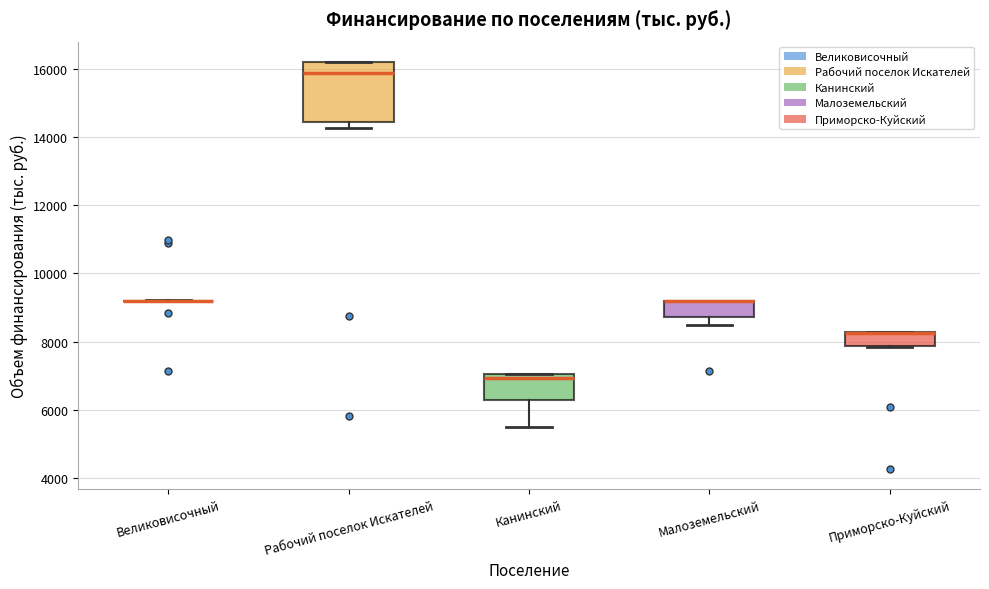

Reading left to right, read every box against the y-axis: the position of its median line, the range the box covers, and the ends of its whiskers. The values are not printed on the chart, so give them approximately, as read against the axis.

Великовисочный: box collapsed to a line at 9200, whiskers 9200 to 9200
Рабочий поселок Искателей: median 15800, box 14400 to 16200, whiskers 14200 to 16200
Канинский: median 7000 (just below the box's upper edge), box 6400 to 7000, whiskers 5600 to 7000
Малоземельский: median 9200 (drawn on the box's upper edge), box 8800 to 9200, whiskers 8400 to 9200
Приморско-Куйский: median 8200 (drawn on the box's upper edge), box 7800 to 8200, whiskers 7800 to 8200